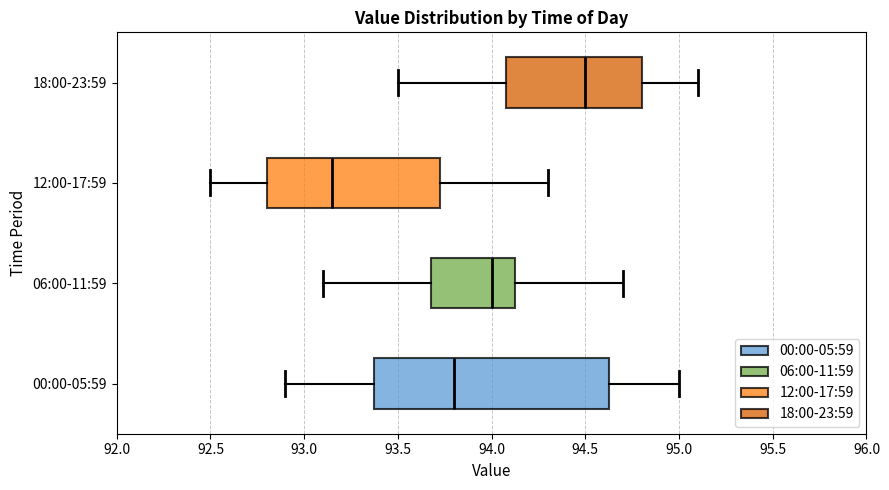

Reading bottom to top, transcribe this box plot: for each box, give where its median line is, the range the box spans, and where its two whiskers end, as read against the x-axis. The values are not printed on the chart, so give them approximately, as read against the axis.

00:00-05:59: median 93.80, box 93.40 to 94.65, whiskers 92.90 to 95.00
06:00-11:59: median 94.00, box 93.70 to 94.15, whiskers 93.10 to 94.70
12:00-17:59: median 93.15, box 92.80 to 93.75, whiskers 92.50 to 94.30
18:00-23:59: median 94.50, box 94.10 to 94.80, whiskers 93.50 to 95.10